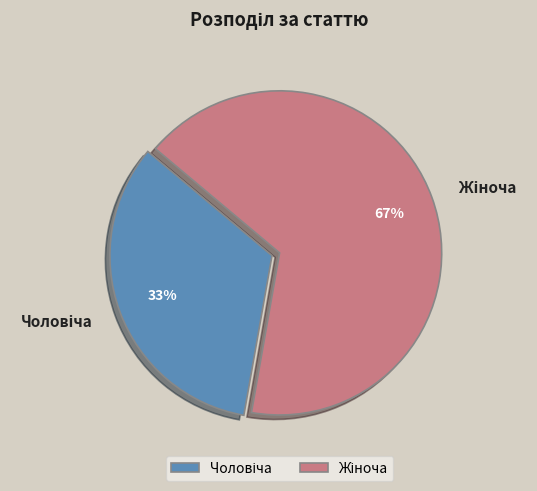

Is there a majority slice in this chart?

Yes